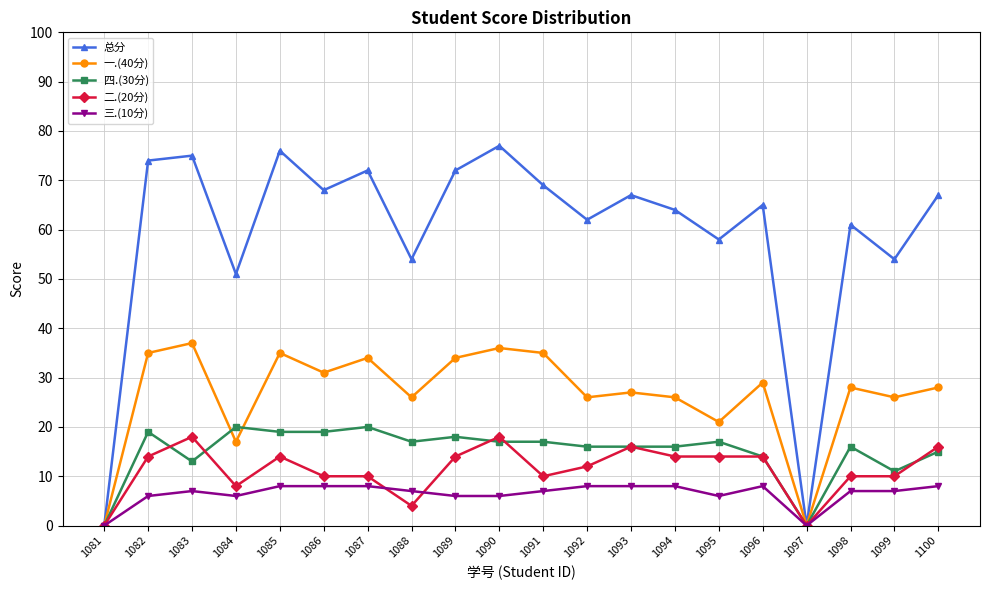

True or false: 总分 has a value of 31 at 1087.

False